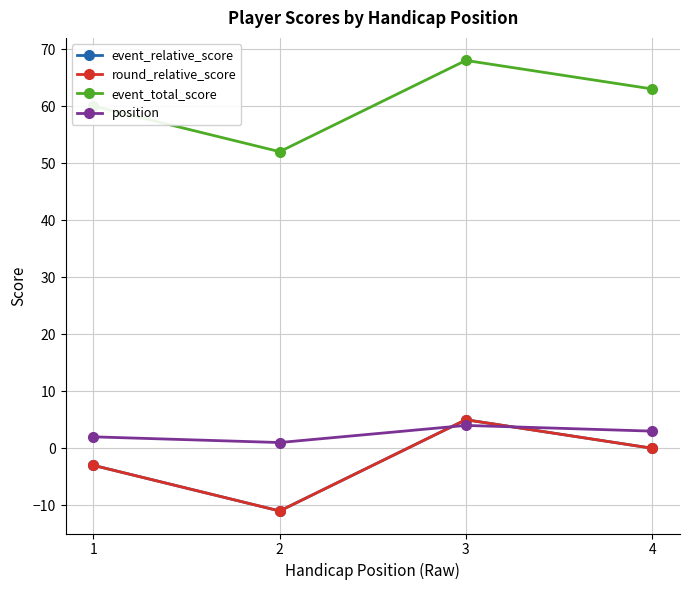

Is this an area chart (filled region under the line)?

No